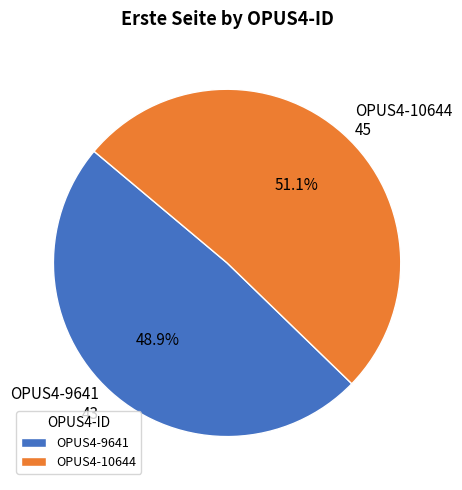

Between OPUS4-10644 and OPUS4-9641, which is larger?

OPUS4-10644